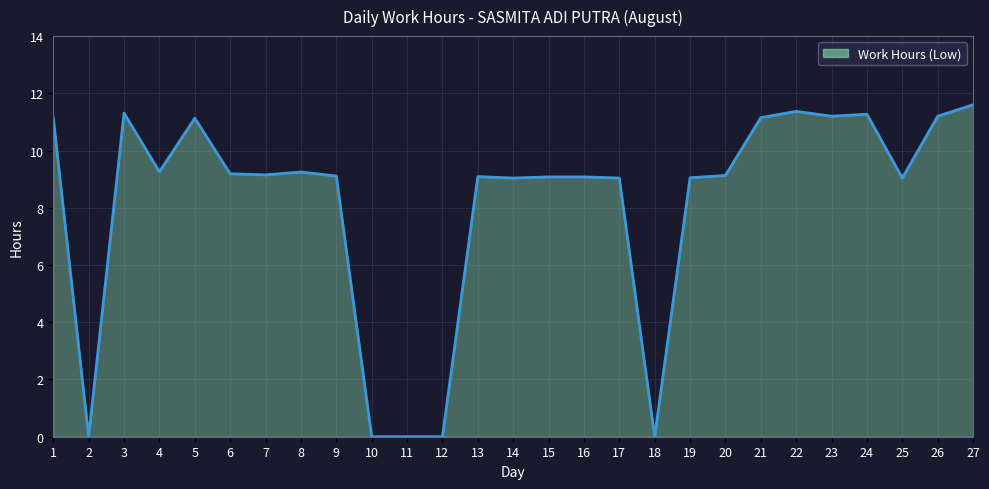

What is the difference between the maximum and second lowest values?

11.6